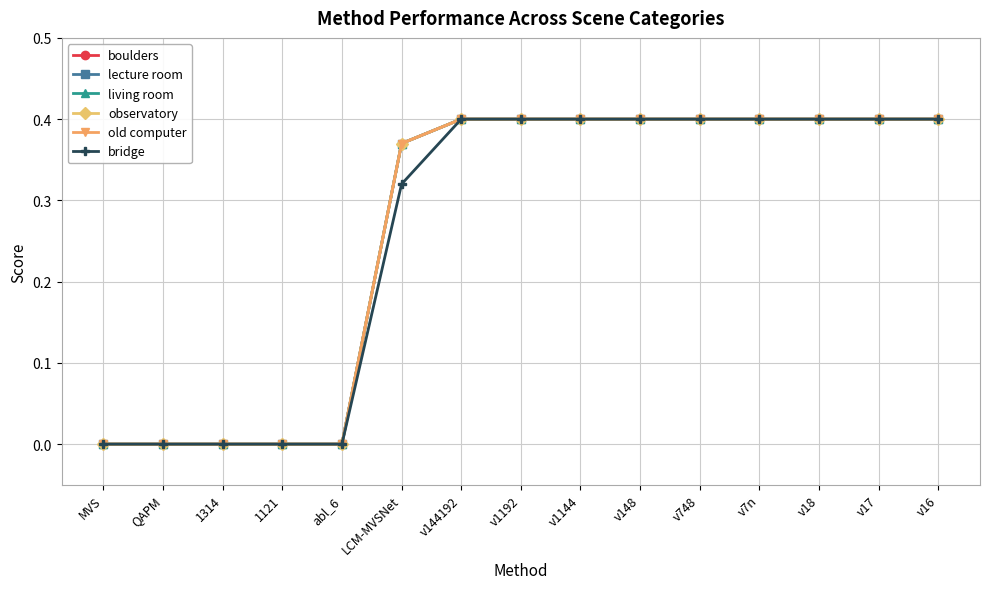

What position from the left is 1121?

4